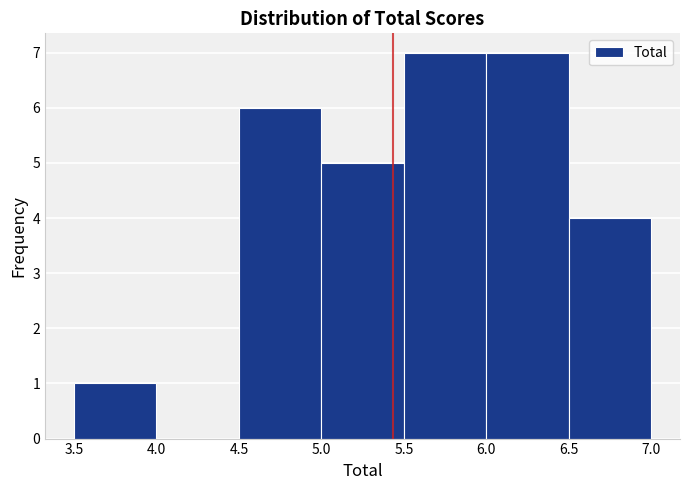

What is the height of the bar covering 6.0 to 6.5 on the x-axis? The values are not printed on the chart, so give them approximately, as read against the axis.

7